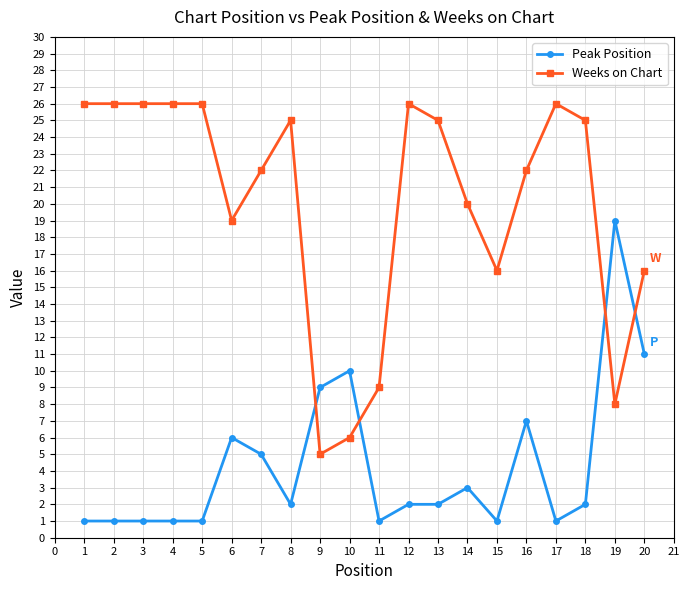

Rank the series by their maximum value, from highest to lowest.

Weeks on Chart, Peak Position